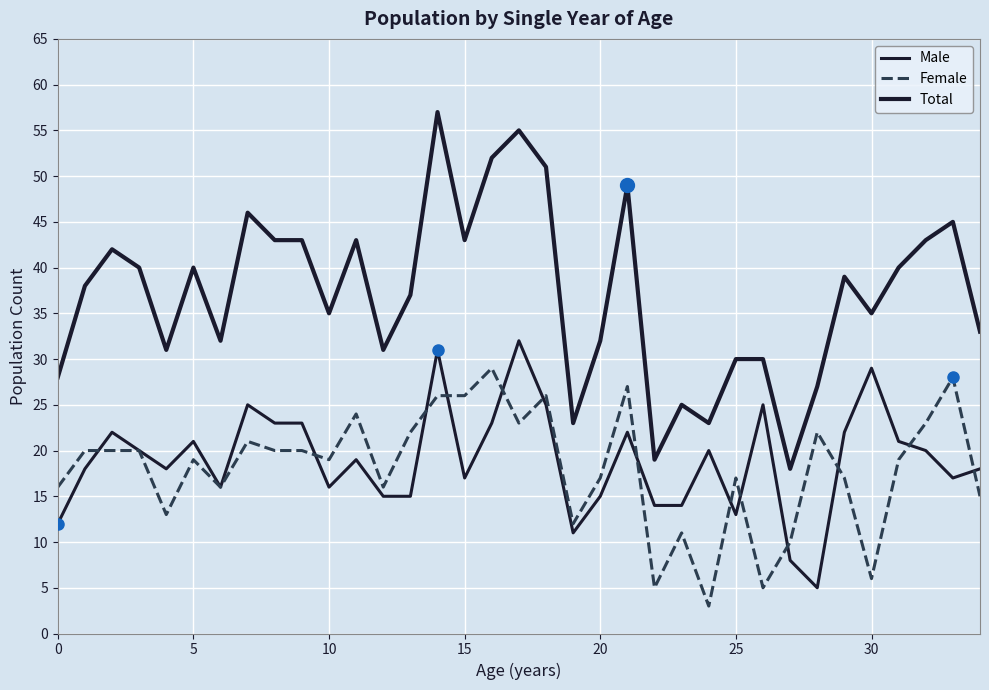

Reading right to left, transcribe all the data shown in this chart.

Male: 18	17	20	21	29	22	5	8	25	13	20	14	14	22	15	11	25	32	23	17	31	15	15	19	16	23	23	25	16	21	18	20	22	18	12
Female: 15	28	23	19	6	17	22	10	5	17	3	11	5	27	17	12	26	23	29	26	26	22	16	24	19	20	20	21	16	19	13	20	20	20	16
Total: 33	45	43	40	35	39	27	18	30	30	23	25	19	49	32	23	51	55	52	43	57	37	31	43	35	43	43	46	32	40	31	40	42	38	28